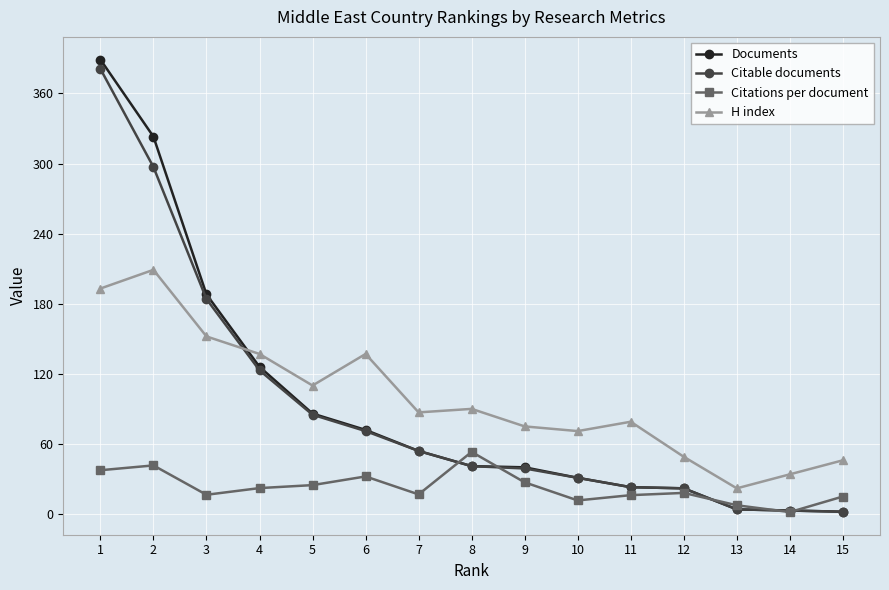

What is the difference between the maximum and minimum values in the H index series?

187.0